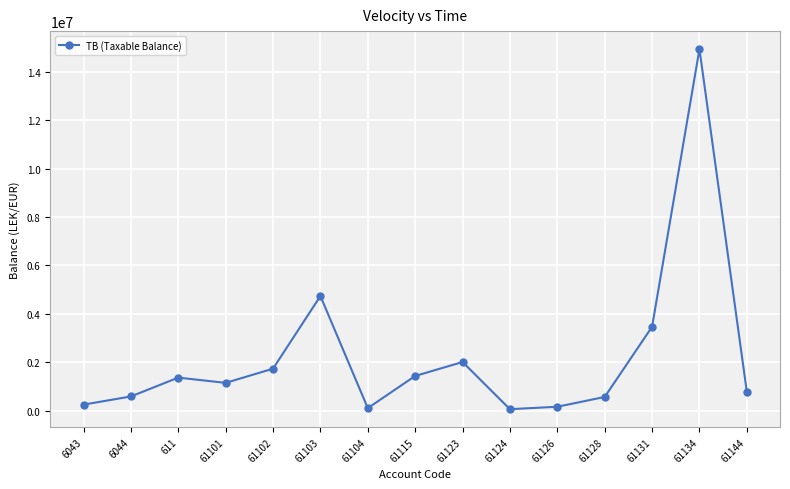

How many interior local peaks (higher than both neighbors) does the data have?

4